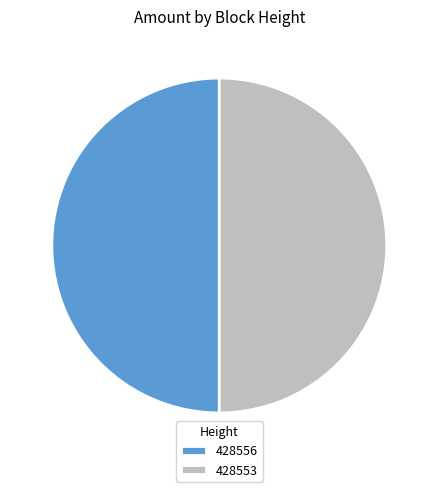

Is it true that 428556 is 50% of the pie?

True